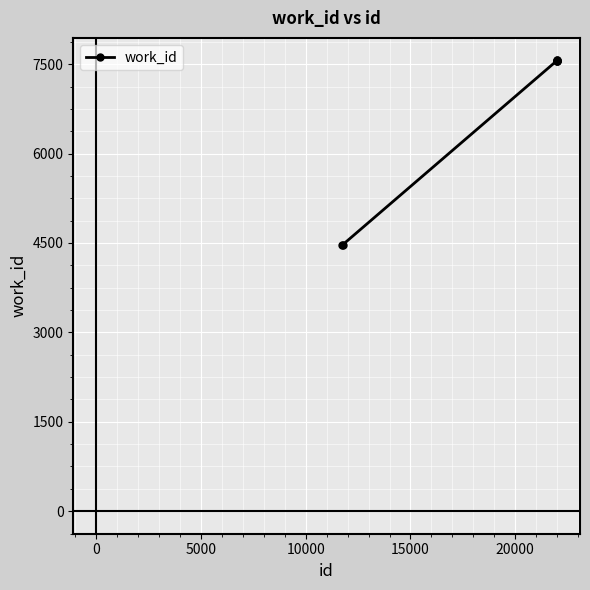

What is the value of the 1st point from the left?

4462